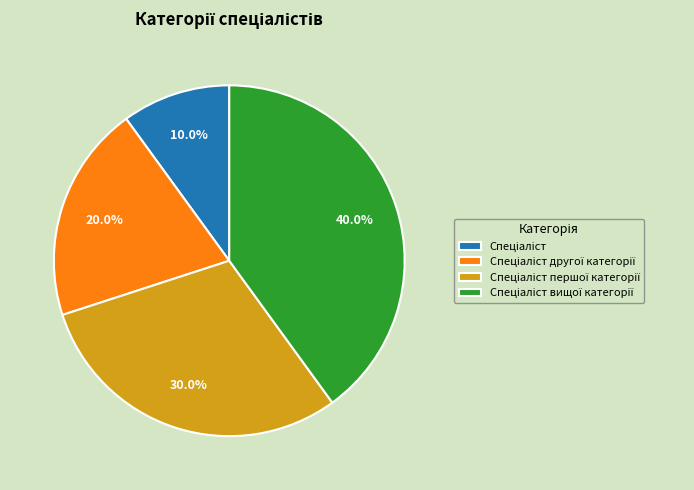

How many segments does this pie chart have?

4